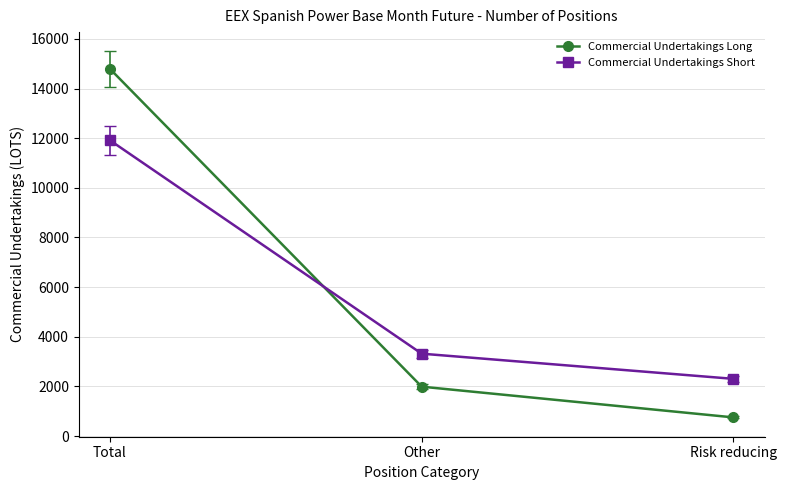

What are all the series names shown in the legend?

Commercial Undertakings Long, Commercial Undertakings Short